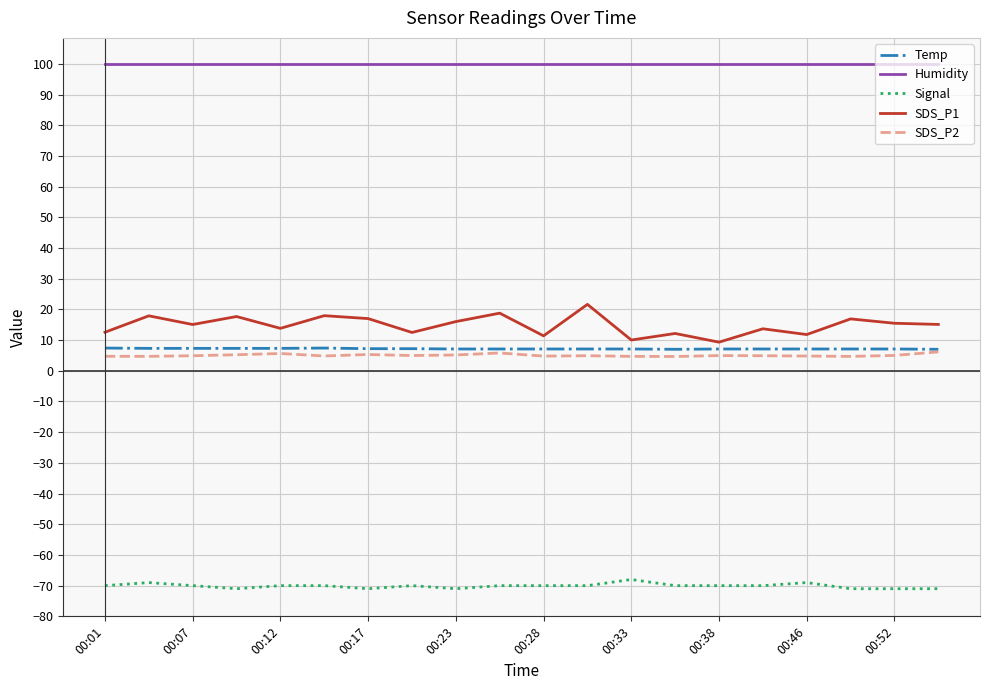

Which series has the largest total across all categories?

Humidity